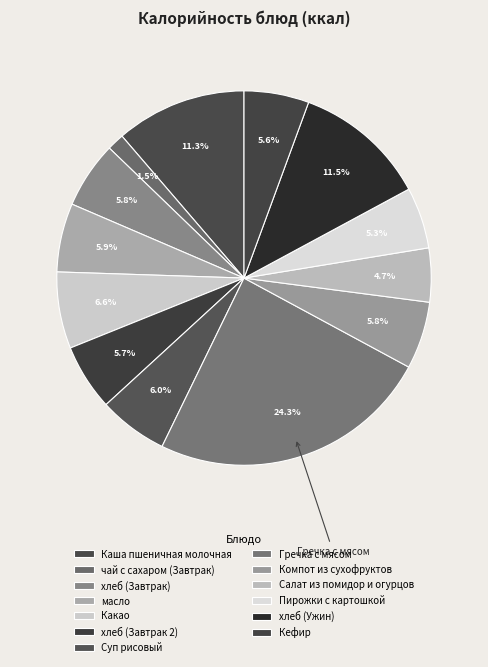

Count the number of slices in the pie.

13